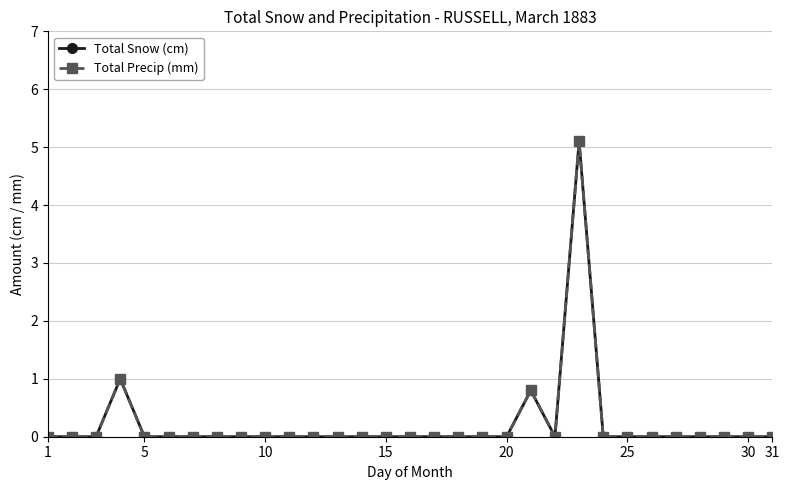

True or false: Total Precip (mm) and Total Snow (cm) cross at least once.

False